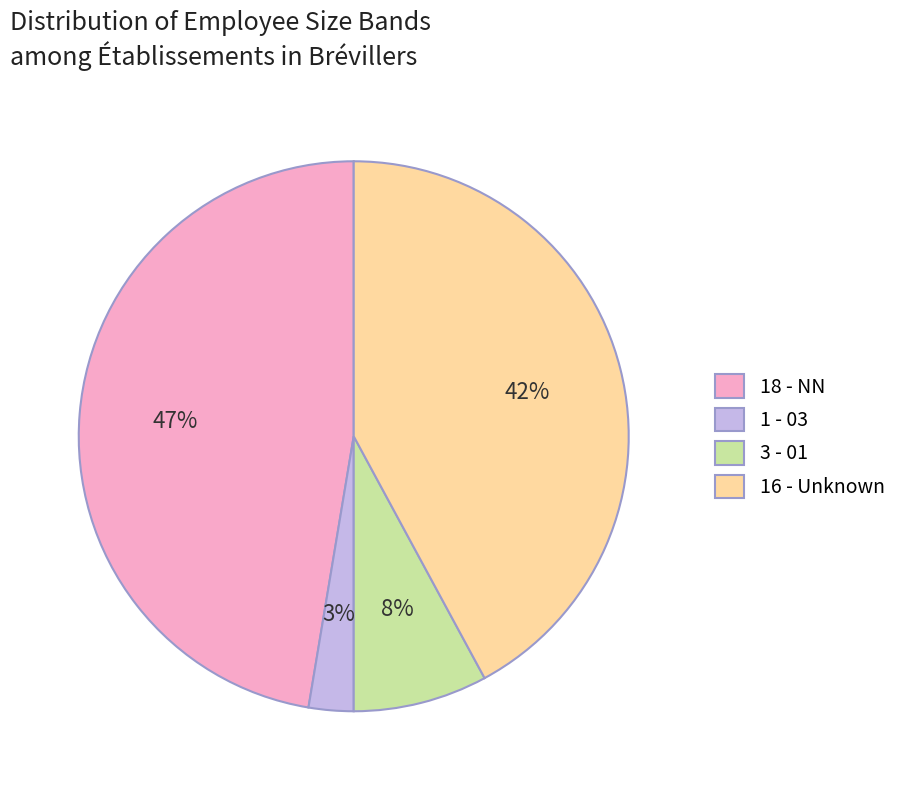

To the nearest percent, what portion does 1 - 03 represent?

3%